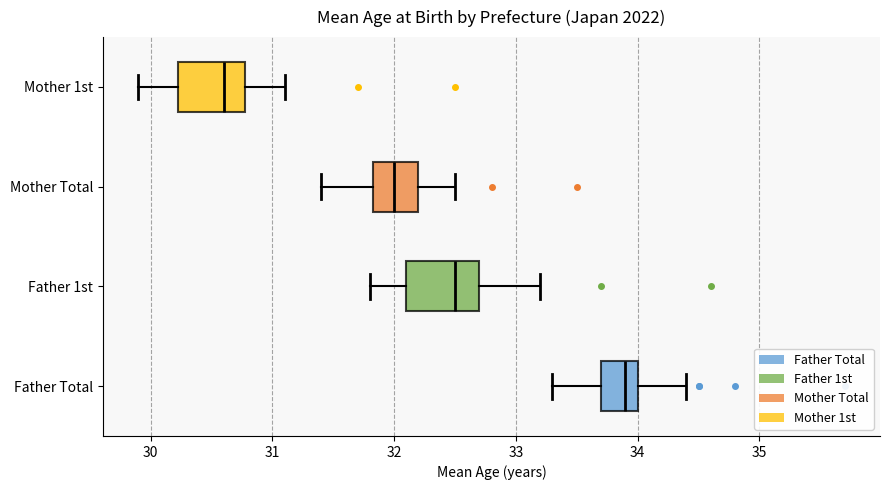

Where is the left edge of the box for Father Total on the x-axis? The values are not printed on the chart, so give them approximately, as read against the axis.

33.7